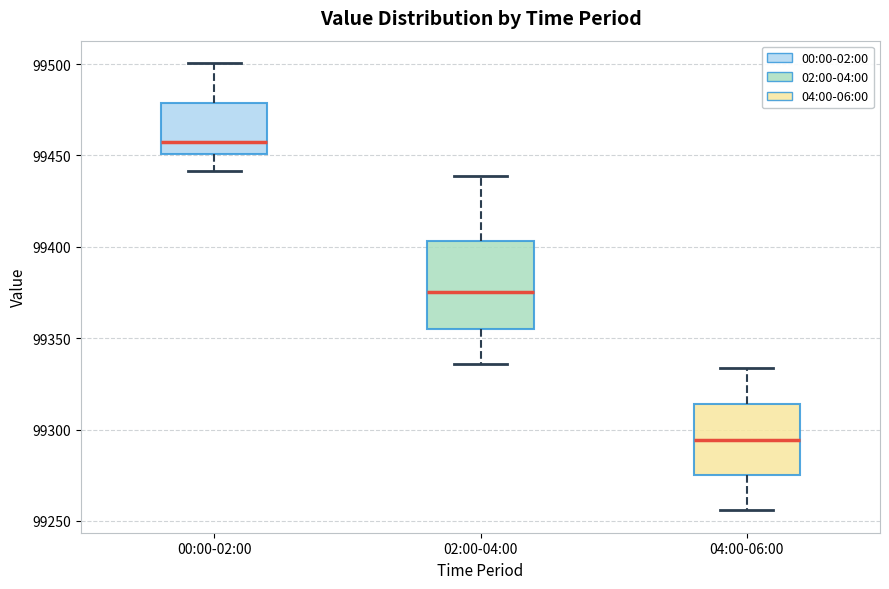

Where is the upper edge of the box for 00:00-02:00 on the y-axis? The values are not printed on the chart, so give them approximately, as read against the axis.

99480